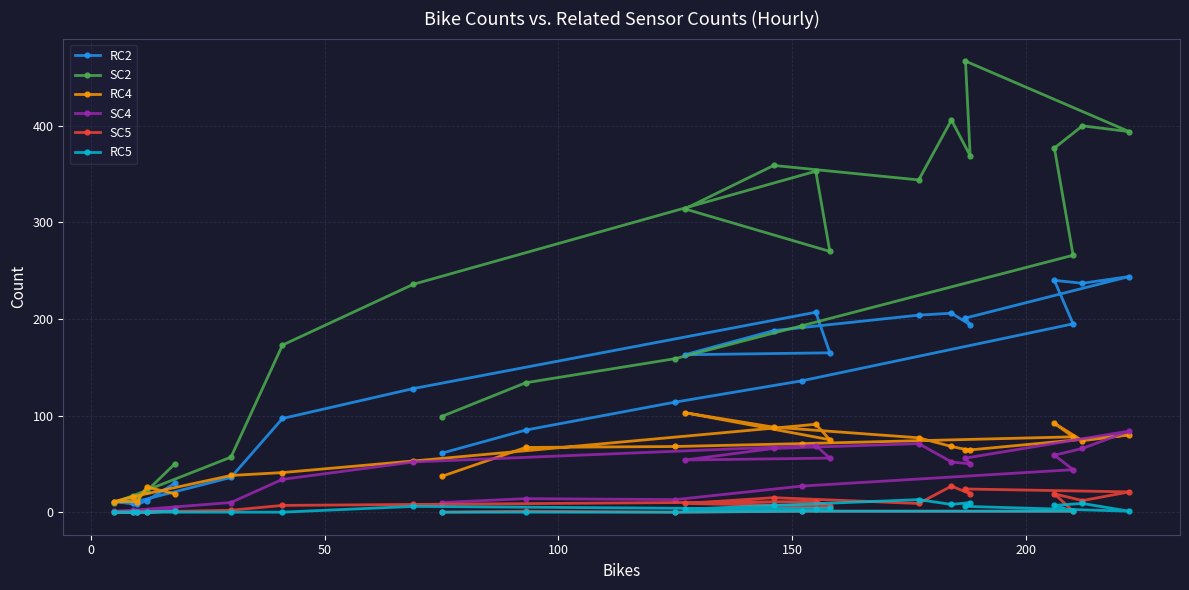

What is the greatest value displayed?

467